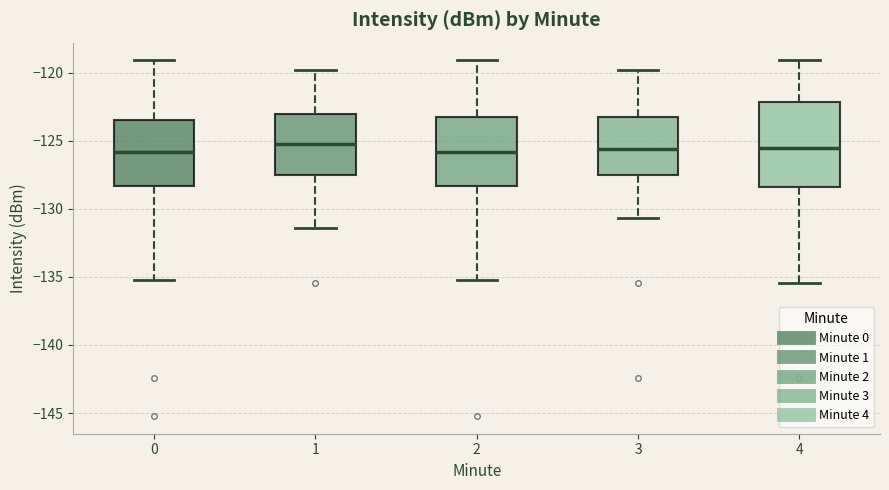

Comparing the boxes themselves (not the whiskers), which one is the tallest?

4